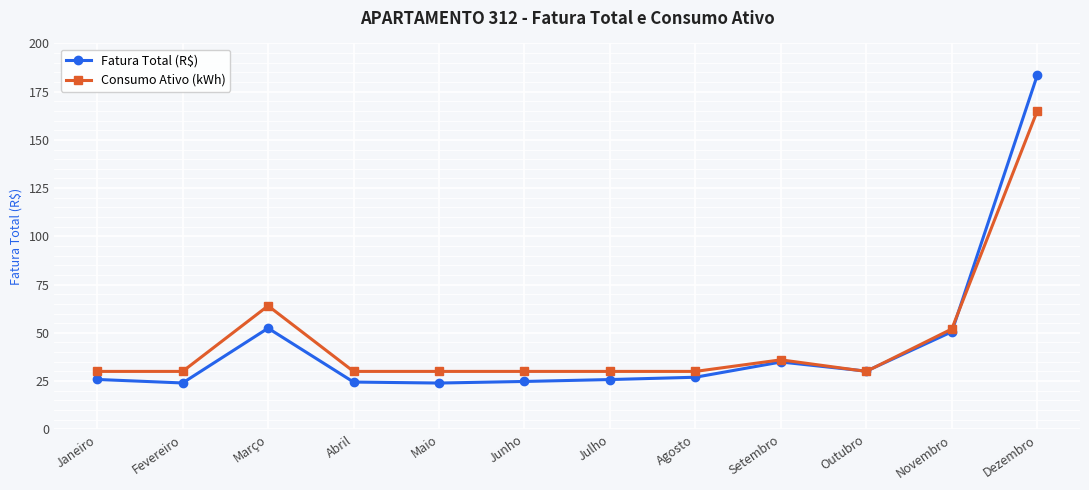

What is the total value across all series at Abril?

54.5